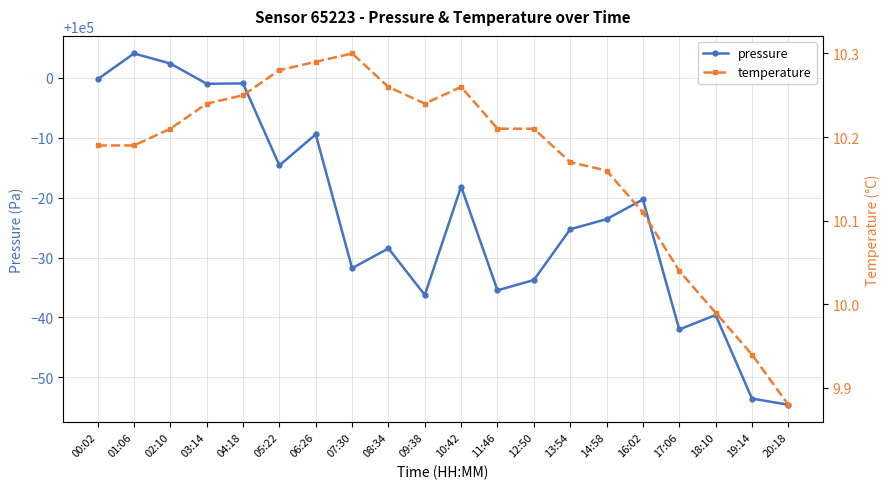

Is it true that temperature equals 5.8 at 19:14?

False